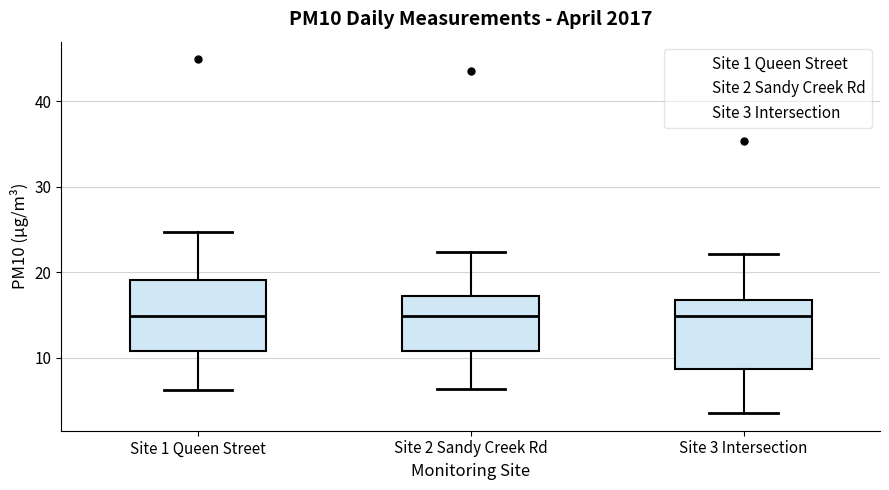

Reading left to right, read every box against the y-axis: the position of its median line, the range the box covers, and the ends of its whiskers. The values are not printed on the chart, so give them approximately, as read against the axis.

Site 1 Queen Street: median 15, box 11 to 19, whiskers 6 to 25
Site 2 Sandy Creek Rd: median 15, box 11 to 17, whiskers 6 to 22
Site 3 Intersection: median 15, box 9 to 17, whiskers 4 to 22